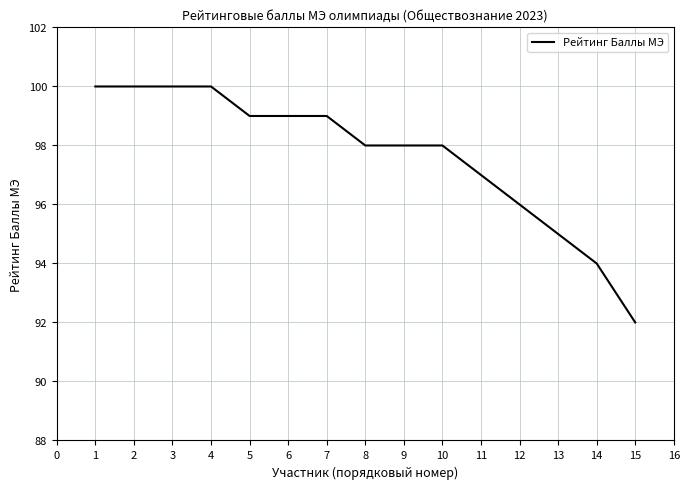

What is the greatest value displayed?

100